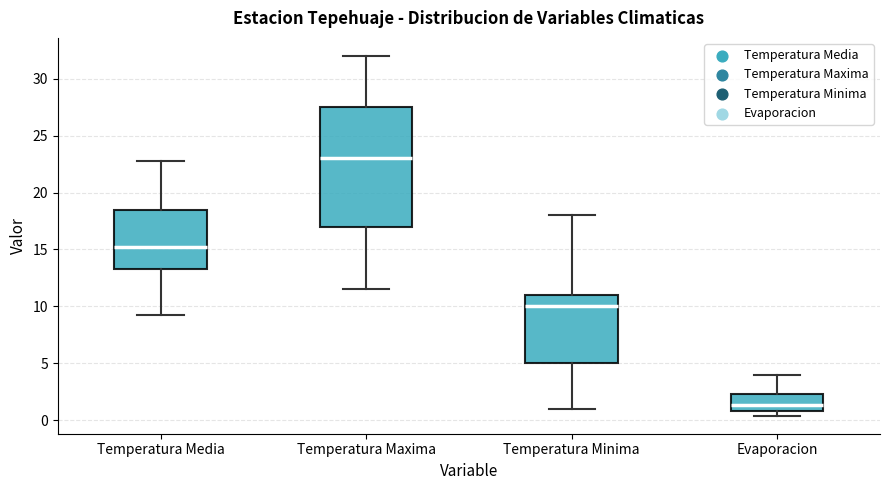

Reading left to right, transcribe this box plot: for each box, give where its median line is, the range the box spans, and where its two whiskers end, as read against the y-axis. The values are not printed on the chart, so give them approximately, as read against the axis.

Temperatura Media: median 15.5, box 13.5 to 18.5, whiskers 9.5 to 23.0
Temperatura Maxima: median 23.0, box 17.0 to 27.5, whiskers 11.5 to 32.0
Temperatura Minima: median 10.0, box 5.0 to 11.0, whiskers 1.0 to 18.0
Evaporacion: median 1.5, box 1.0 to 2.5, whiskers 0.5 to 4.0